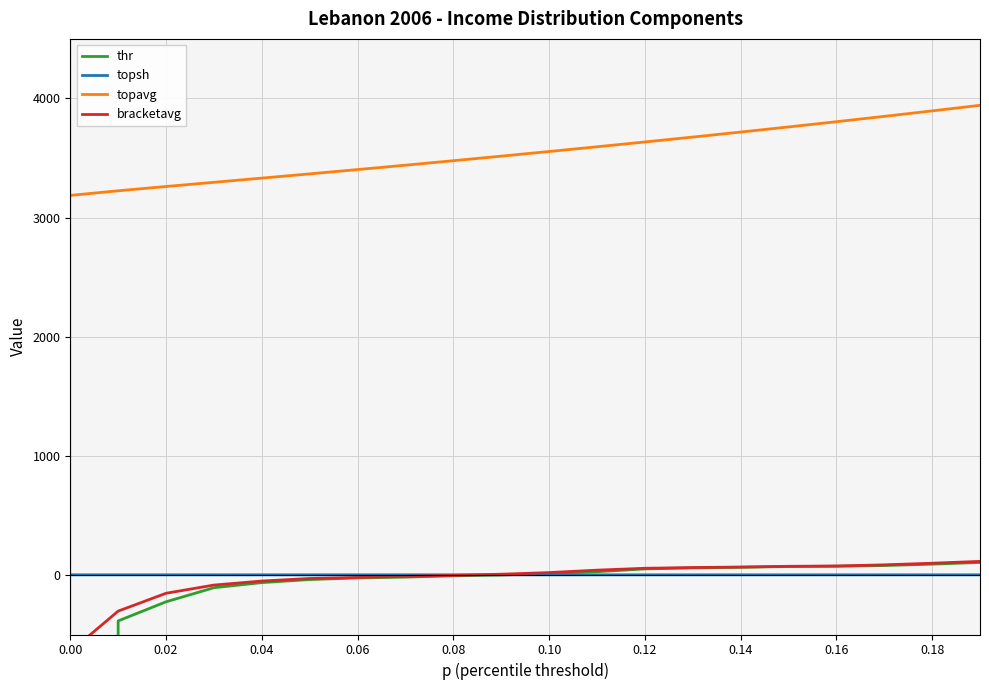

What are all the series names shown in the legend?

thr, topsh, topavg, bracketavg